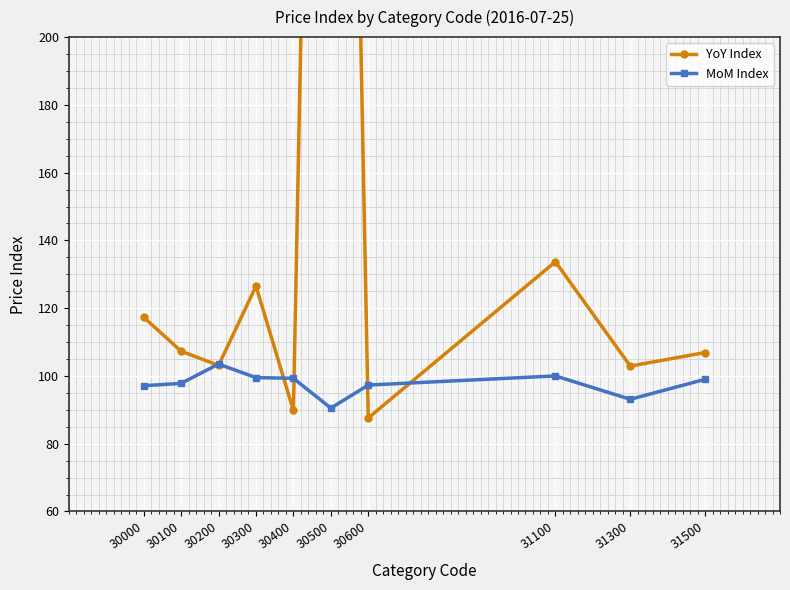

What is the value of the MoM Index point at the 6th from the left?

90.5